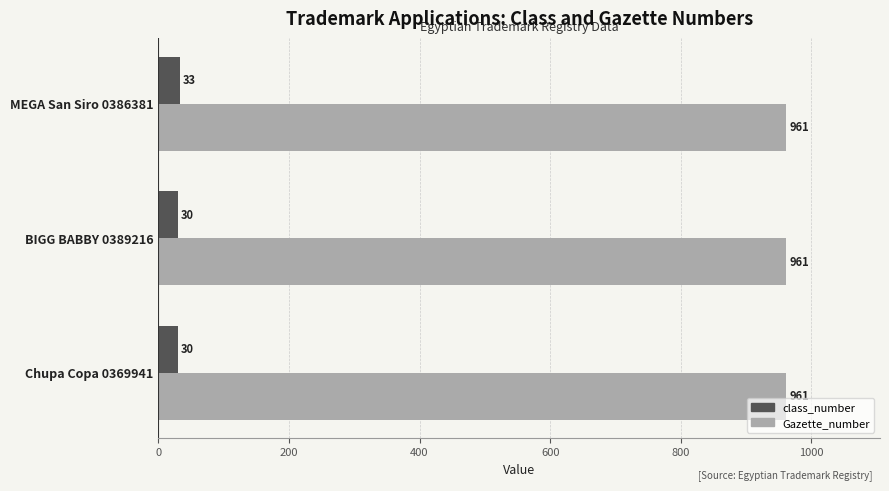

What is the sum of the class_number values at Chupa Copa 0369941 and MEGA San Siro 0386381?

63